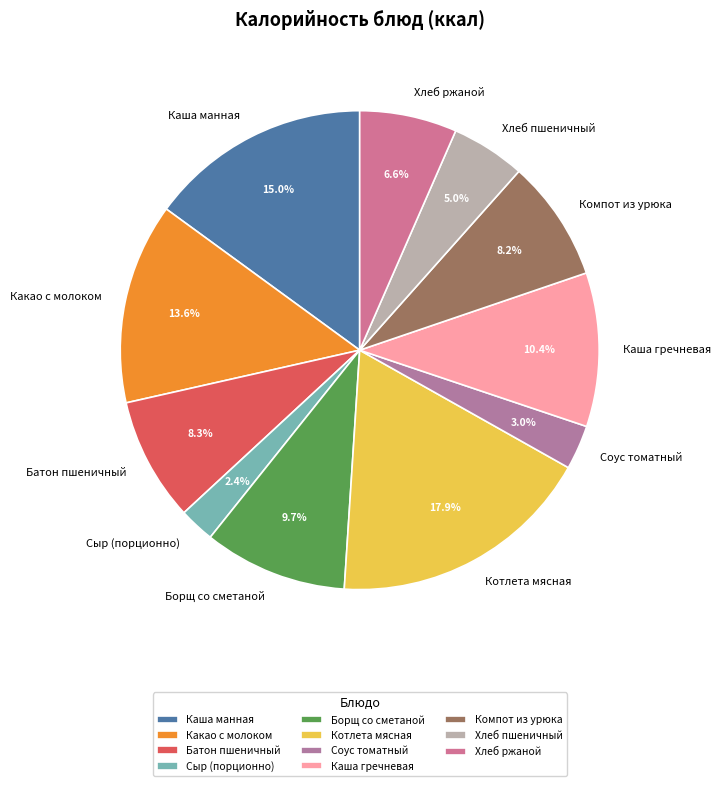

How much of the chart is everything except Котлета мясная?

82.1%